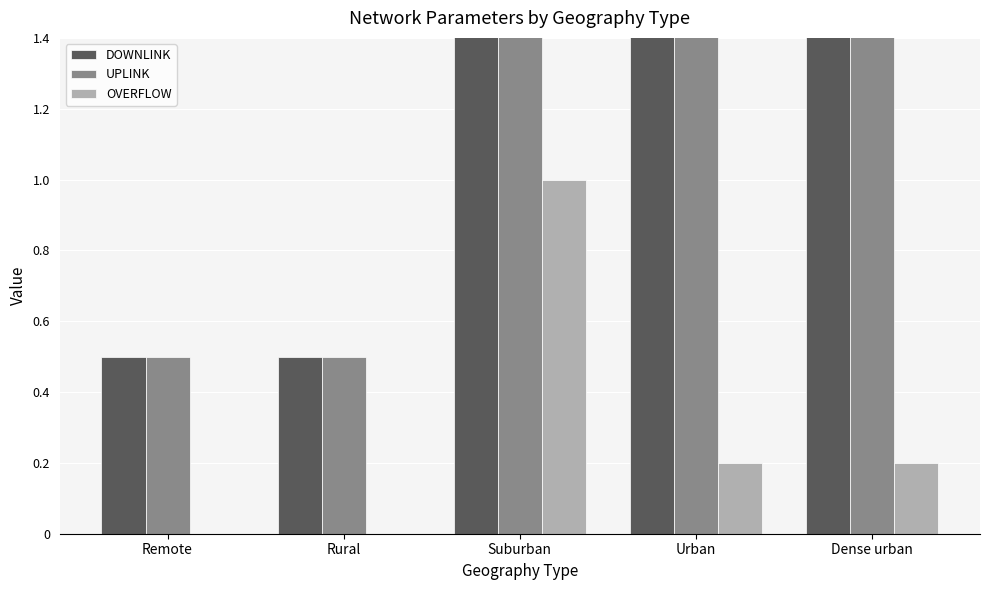

Rank the series by their maximum value, from highest to lowest.

DOWNLINK, UPLINK, OVERFLOW